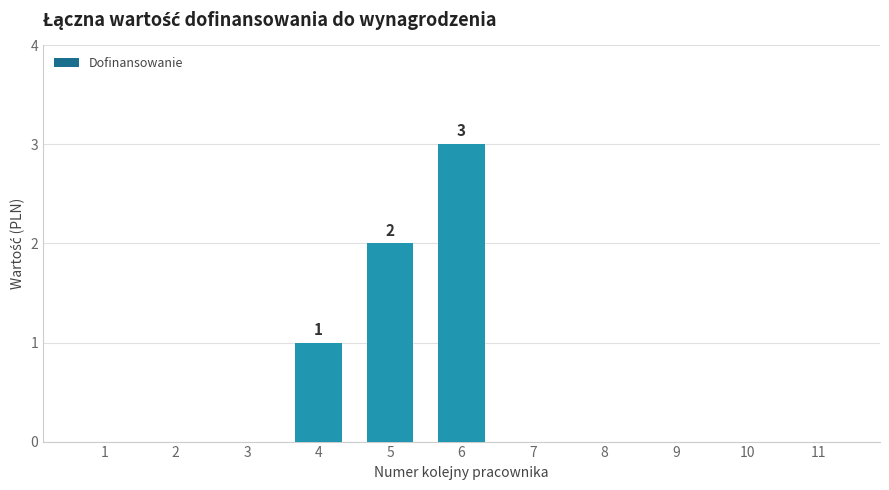

How many data points does each series have?

11